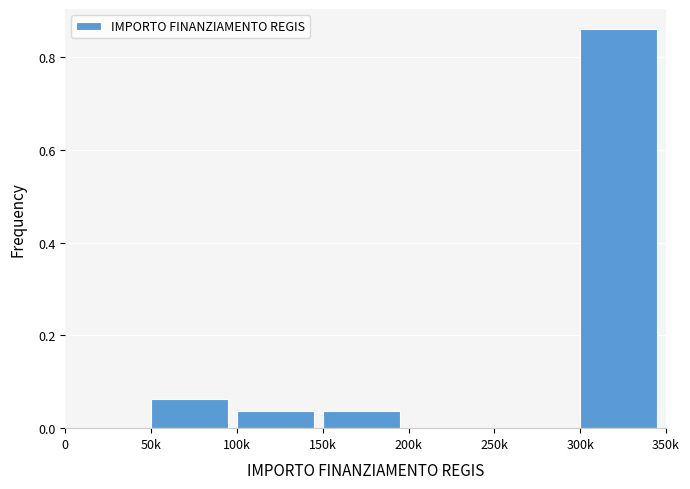

The chart shows a value of 0.0 at 250k. True or false?

True